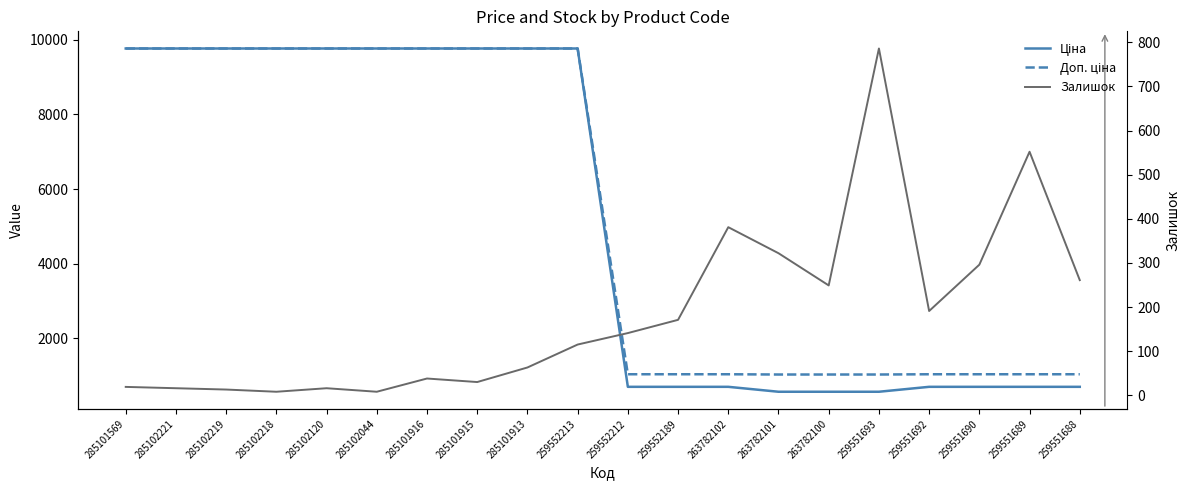

What is the difference between the maximum and minimum values in the Доп. ціна series?

8729.3